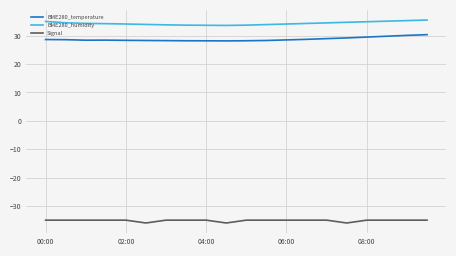

What is the highest value of the BME280_humidity series?

35.5